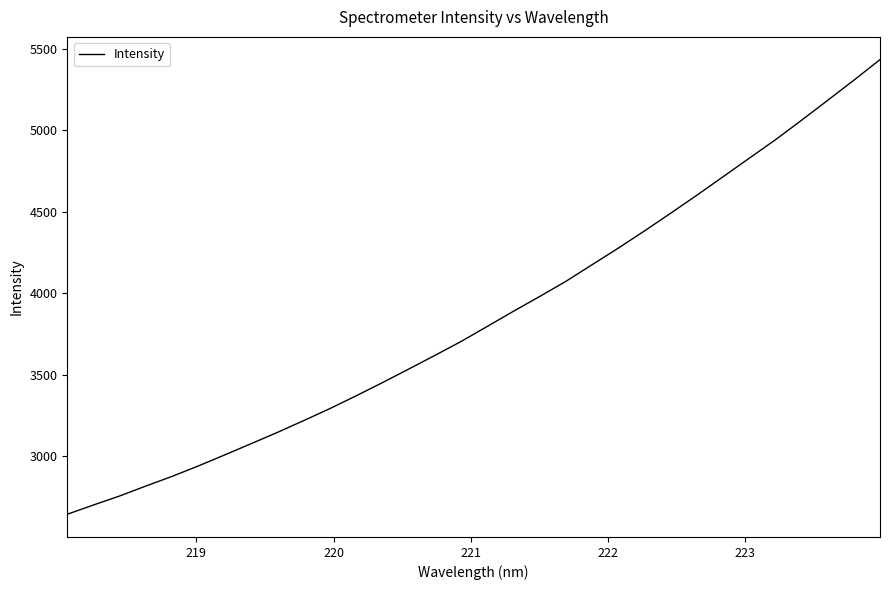

What is the smallest value displayed?

2643.2